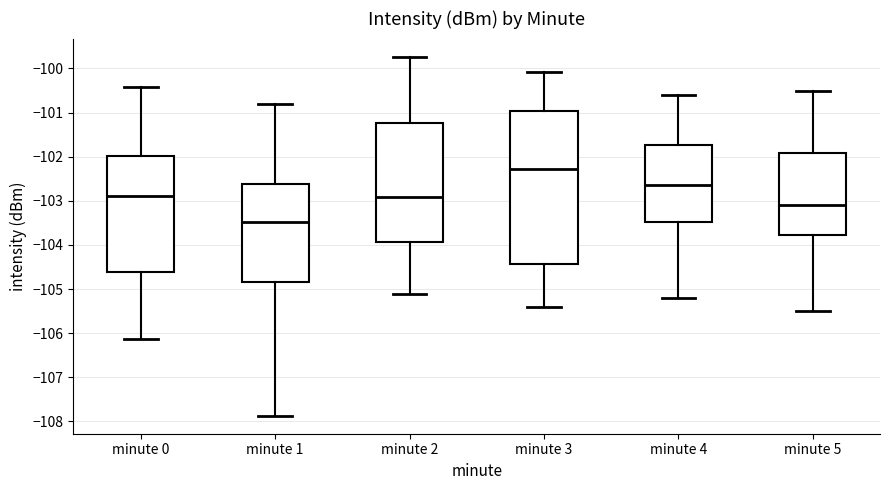

Which box has the highest median line?

minute 3